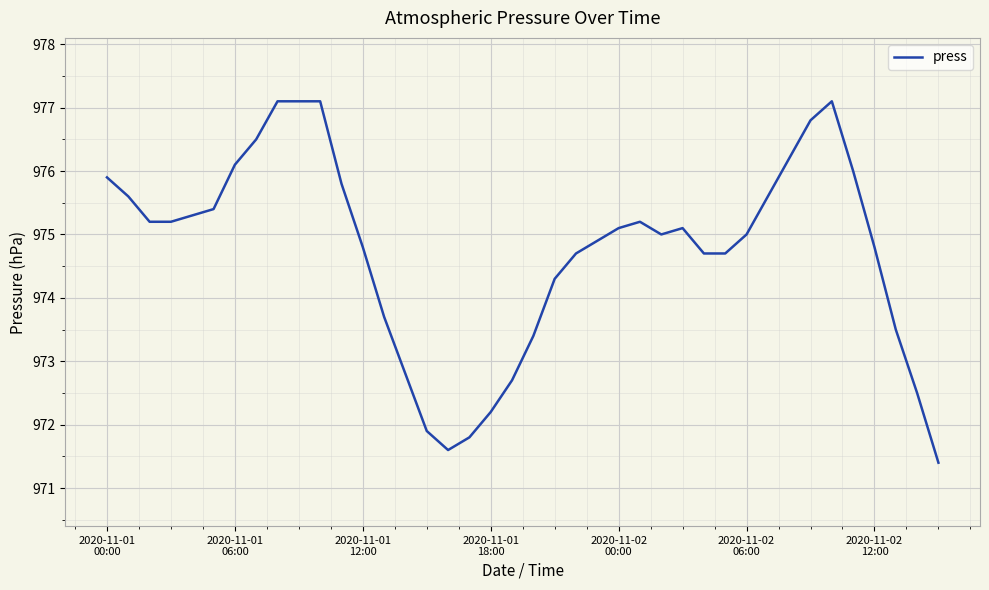

What is the minimum value shown in the chart?

971.4